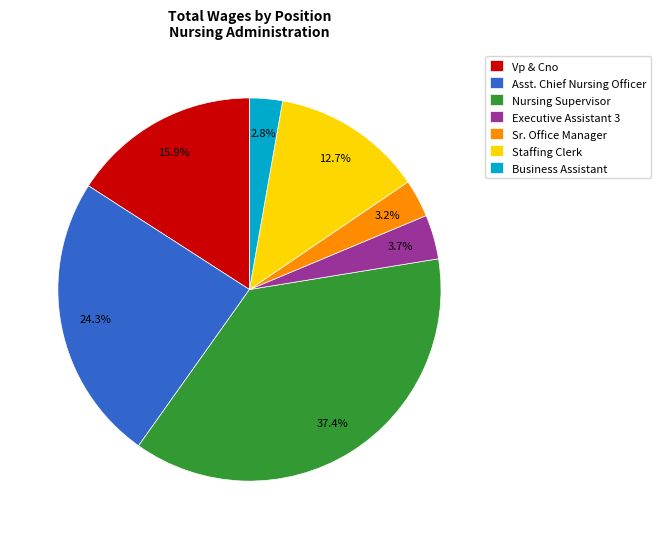

How many slices are in this pie chart?

7